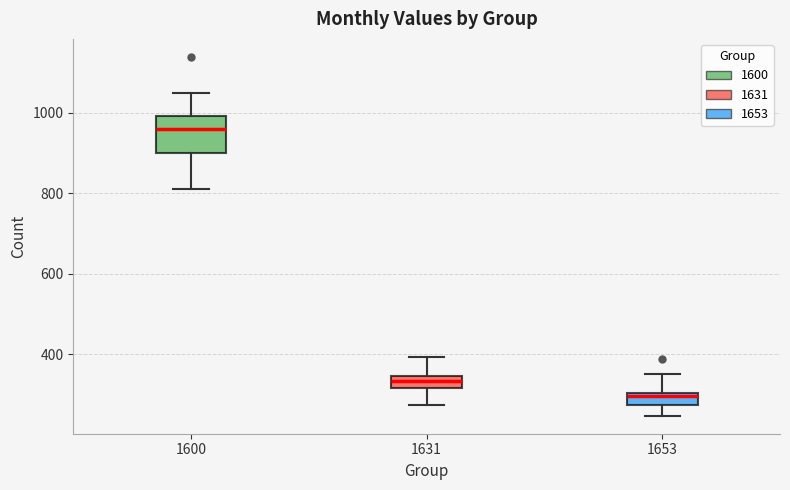

Where does the lower whisker of the box at x = 1631 end on the y-axis? The values are not printed on the chart, so give them approximately, as read against the axis.

280